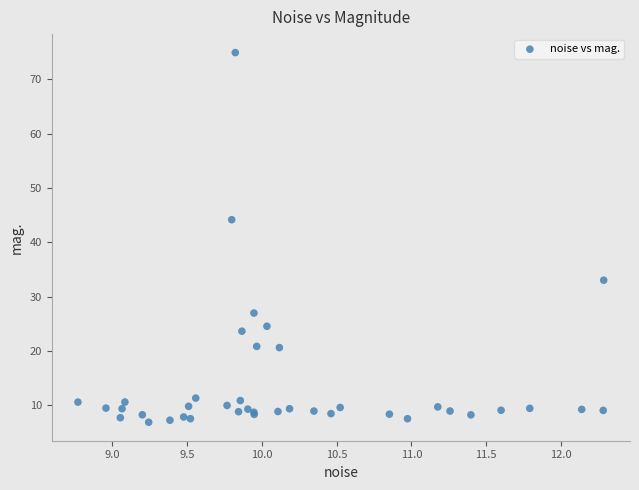

What Y value in the scatter plot is closest to 40?

44.1